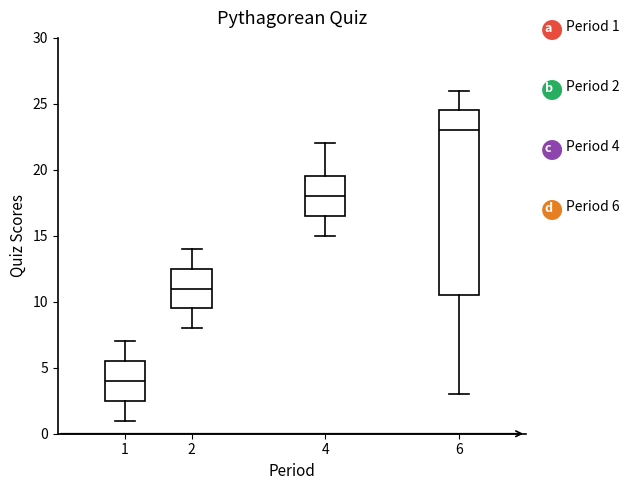

Which box is the tallest, from its lower edge to its upper edge?

6